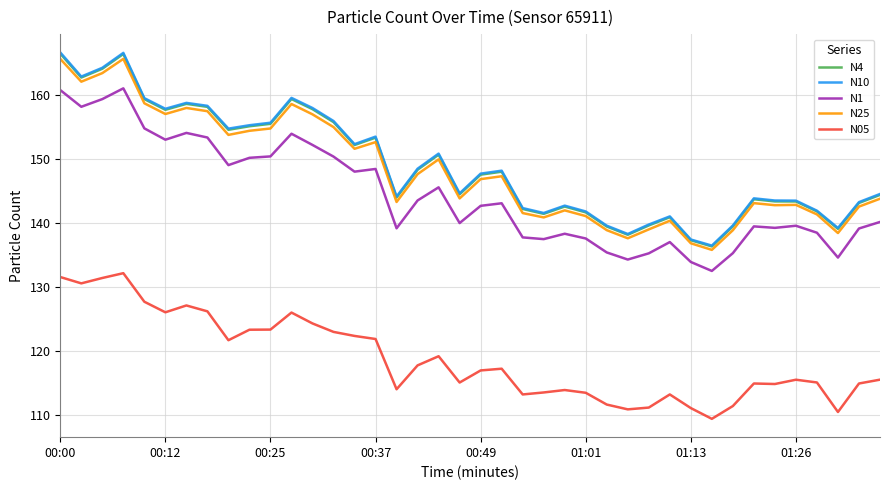

Is this an area chart (filled region under the line)?

No